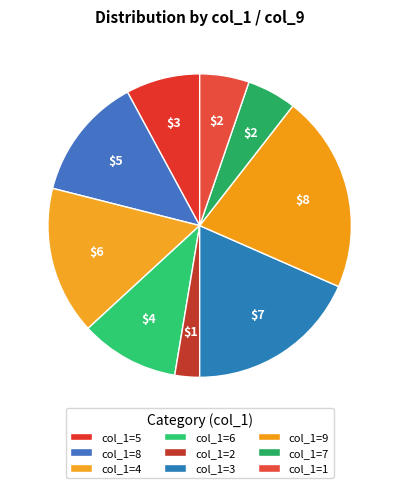

Count the number of slices in the pie.

9